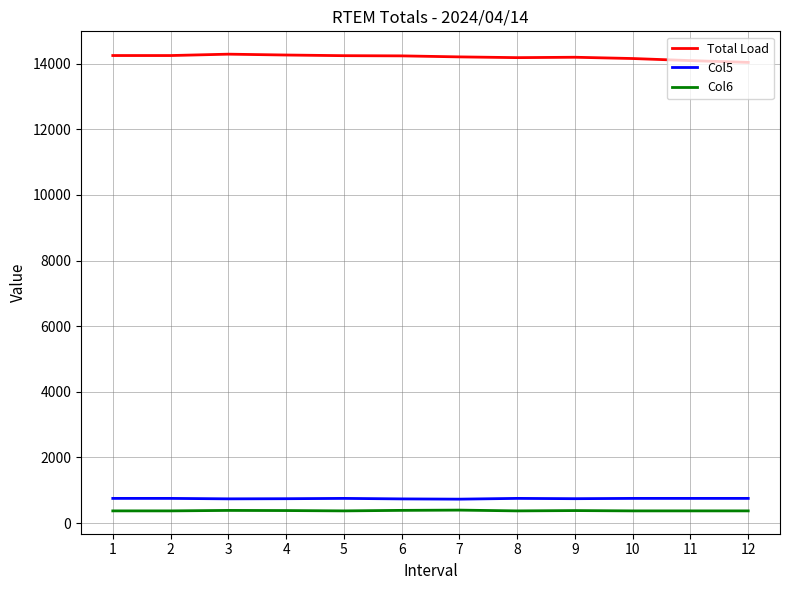

What is the difference between the highest and lowest values at 1?

13877.6